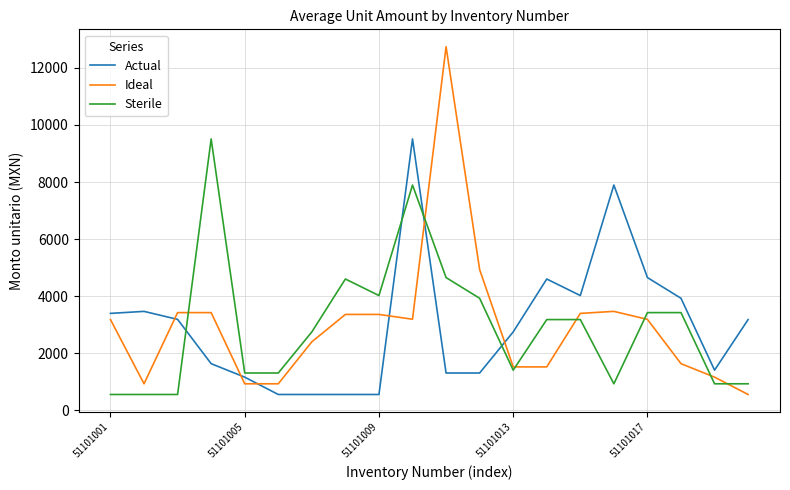

True or false: Actual and Ideal cross at least once.

True